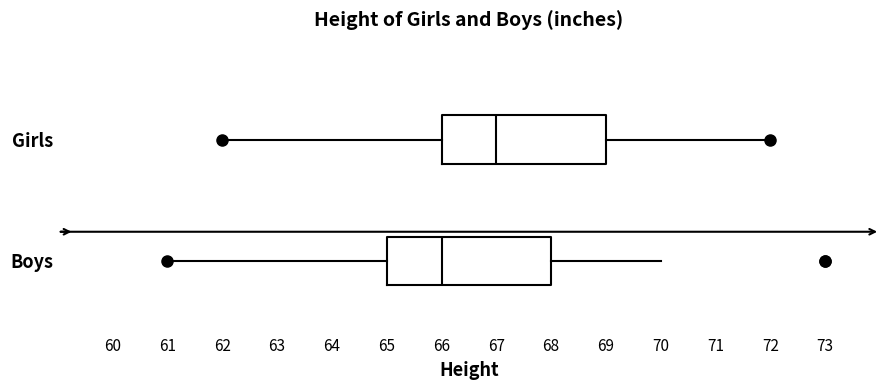

Where is the left edge of the box for Boys on the x-axis? The values are not printed on the chart, so give them approximately, as read against the axis.

65